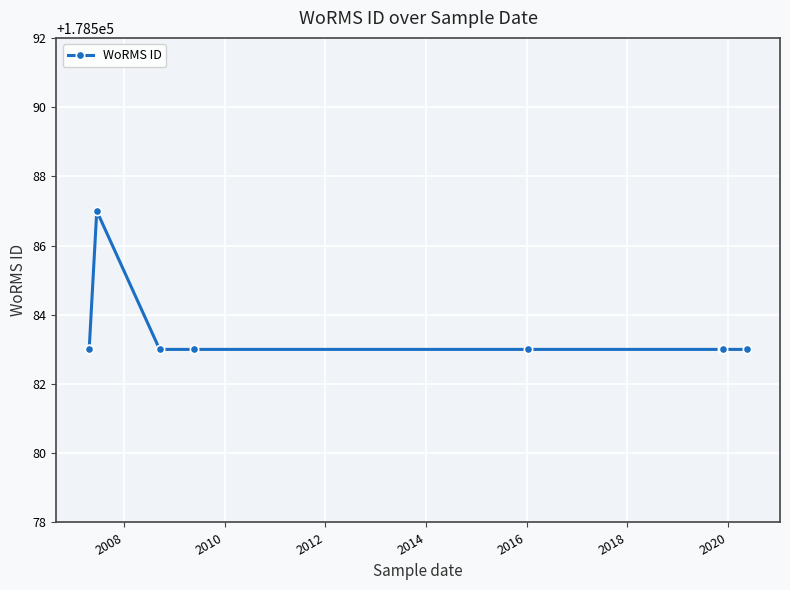

What is the sum of the values at 2006 and 2012?

357166